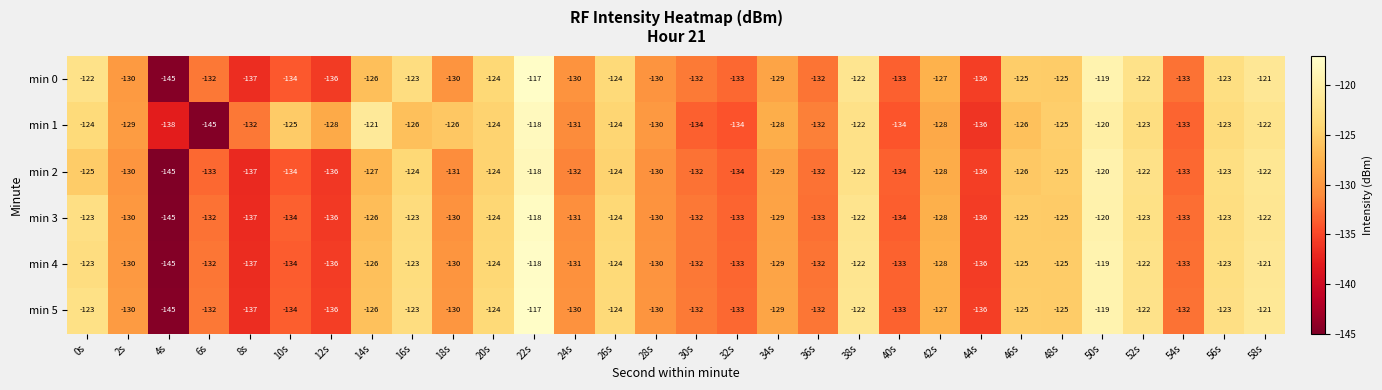

The value of min 4 at 22s is -68. True or false?

False